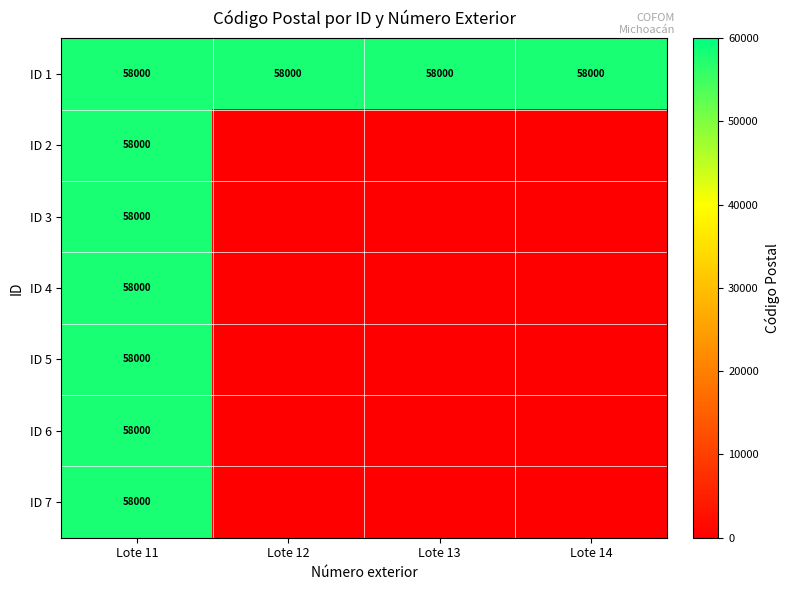

What is the sum of all ID 1 values?

232000